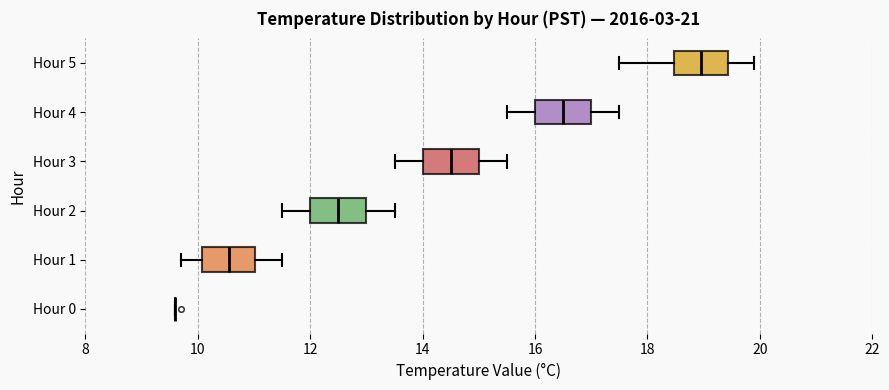

Where does the median line of the box for Hour 3 sit on the x-axis? The values are not printed on the chart, so give them approximately, as read against the axis.

14.6